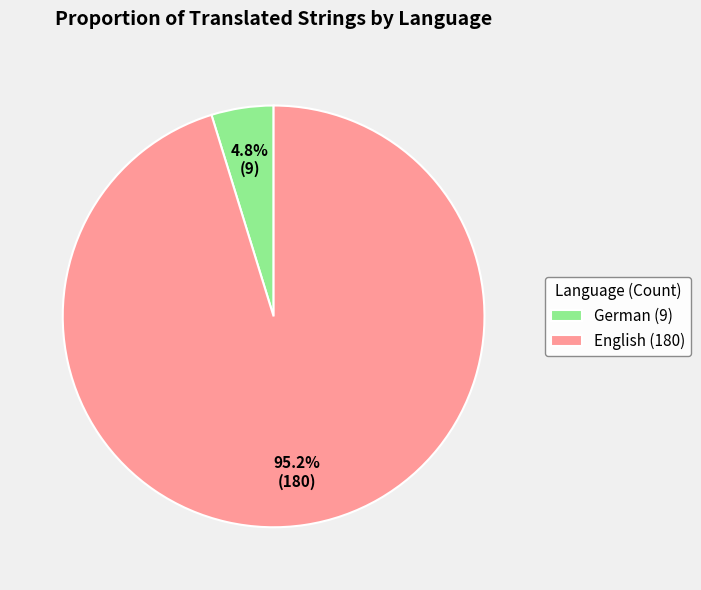

Which has a higher value, English (180) or German (9)?

English (180)